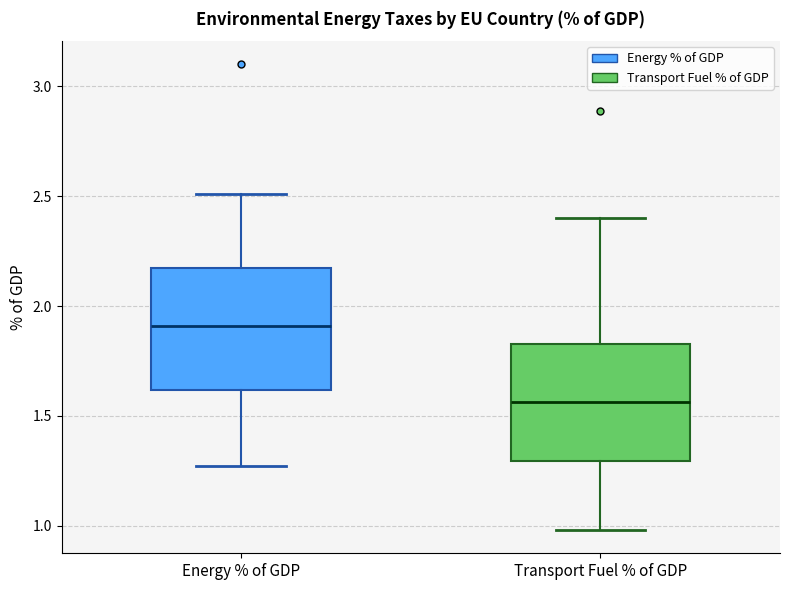

Reading left to right, read every box against the y-axis: the position of its median line, the range the box covers, and the ends of its whiskers. The values are not printed on the chart, so give them approximately, as read against the axis.

Energy % of GDP: median 1.90, box 1.60 to 2.20, whiskers 1.25 to 2.50
Transport Fuel % of GDP: median 1.55, box 1.30 to 1.85, whiskers 1.00 to 2.40